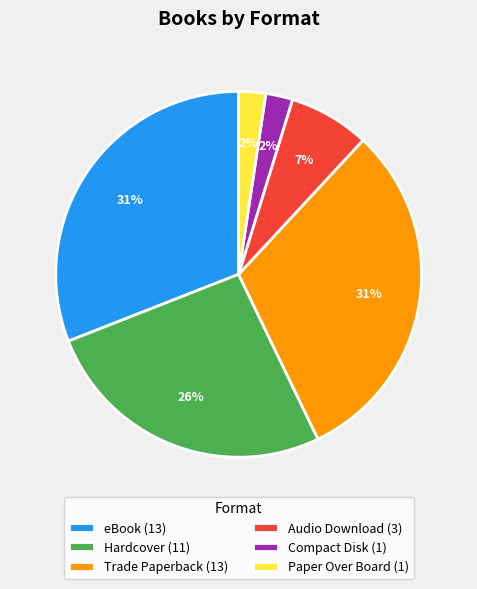

Is there a majority slice in this chart?

No